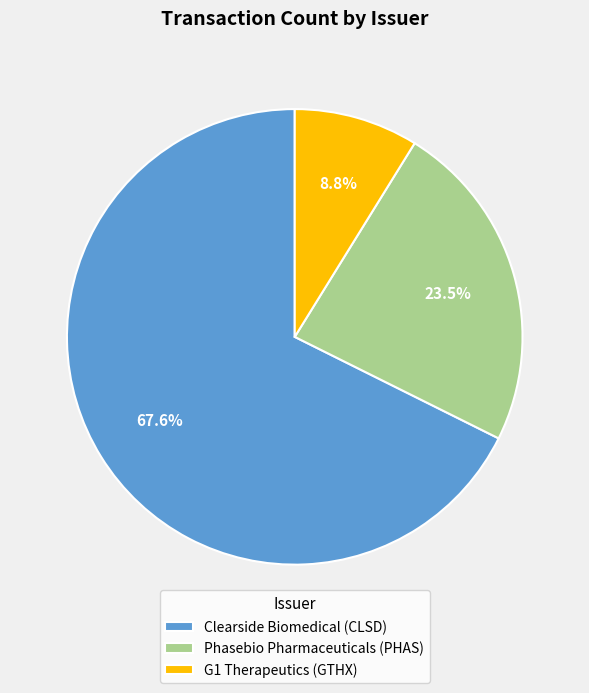

Combined, what portion of the pie is Clearside Biomedical (CLSD) and G1 Therapeutics (GTHX)?

76.5%